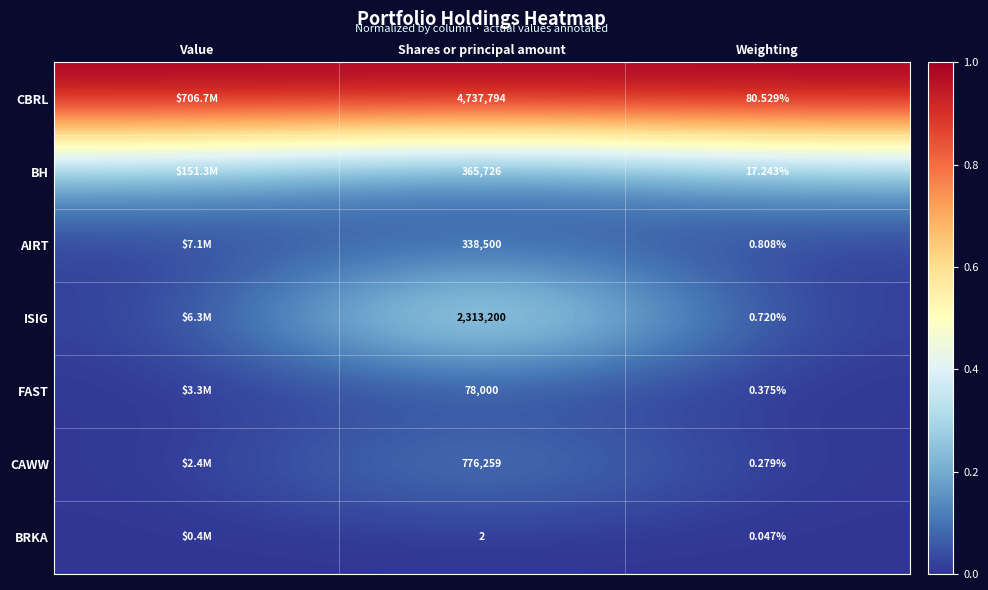

What is the spread (max minus min) of values at Value?

1.0